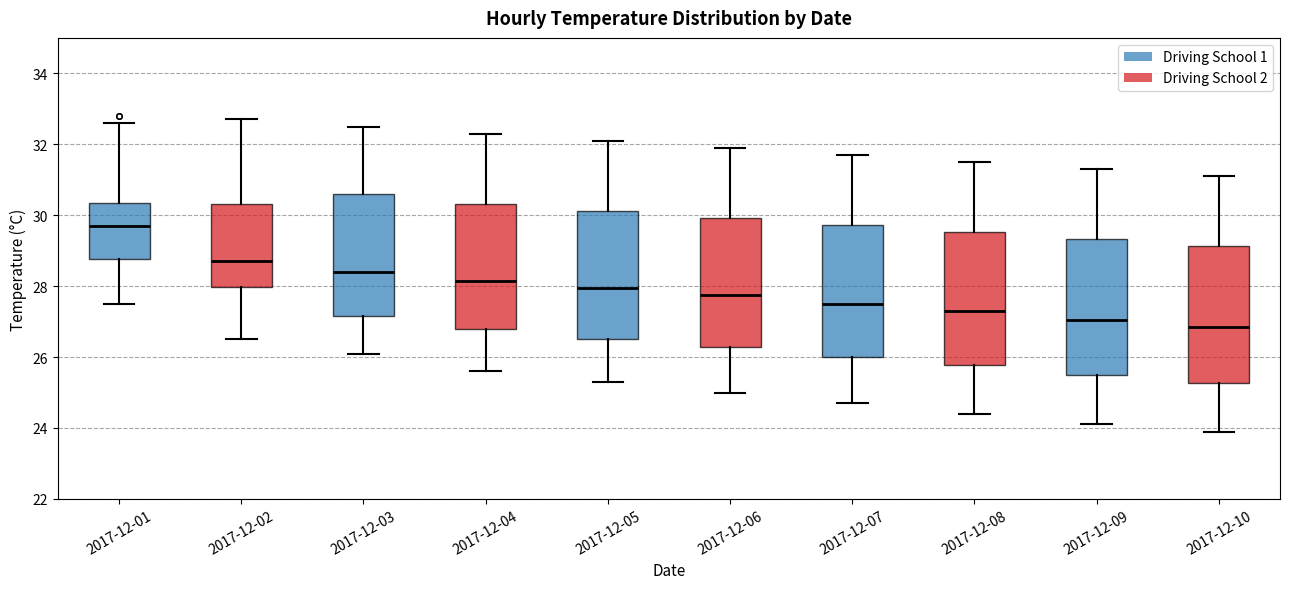

Reading left to right, transcribe this box plot: for each box, give where its median line is, the range the box spans, and where its two whiskers end, as read against the y-axis. The values are not printed on the chart, so give them approximately, as read against the axis.

2017-12-01: median 29.8, box 28.8 to 30.4, whiskers 27.6 to 32.6
2017-12-02: median 28.8, box 28.0 to 30.4, whiskers 26.6 to 32.8
2017-12-03: median 28.4, box 27.2 to 30.6, whiskers 26.2 to 32.6
2017-12-04: median 28.2, box 26.8 to 30.4, whiskers 25.6 to 32.4
2017-12-05: median 28.0, box 26.6 to 30.2, whiskers 25.4 to 32.2
2017-12-06: median 27.8, box 26.2 to 30.0, whiskers 25.0 to 32.0
2017-12-07: median 27.6, box 26.0 to 29.8, whiskers 24.8 to 31.8
2017-12-08: median 27.4, box 25.8 to 29.6, whiskers 24.4 to 31.6
2017-12-09: median 27.0, box 25.6 to 29.4, whiskers 24.2 to 31.4
2017-12-10: median 26.8, box 25.2 to 29.2, whiskers 24.0 to 31.2